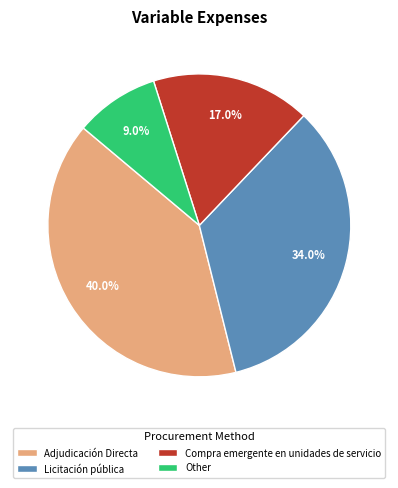

Combined, what portion of the pie is Compra emergente en unidades de servicio and Licitación pública?

51.0%